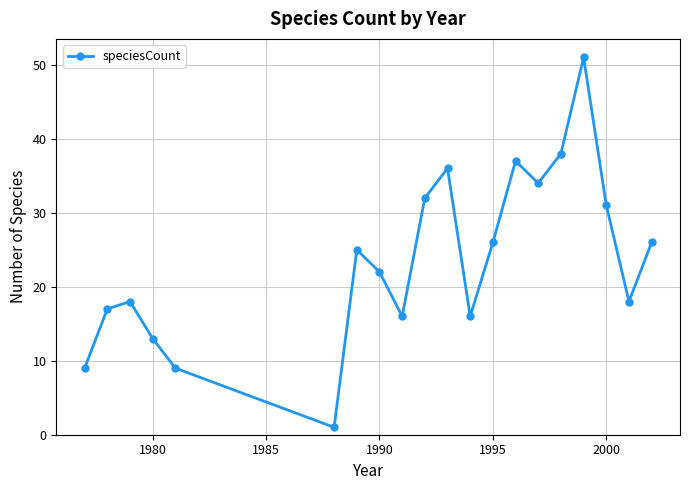

Reading left to right, transcribe all the data shown in this chart.

9	17	18	13	9	1	25	22	16	32	36	16	26	37	34	38	51	31	18	26